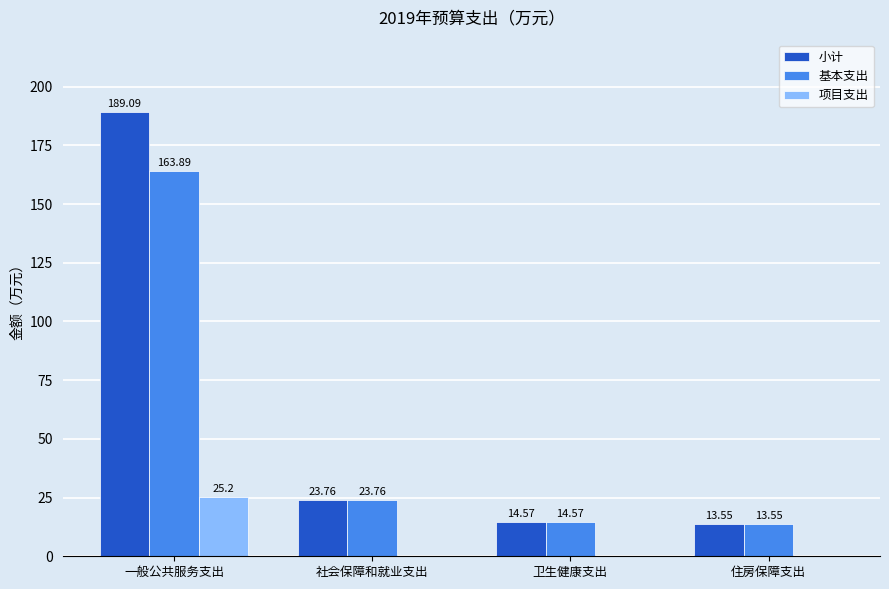

What is the total value across all series at 一般公共服务支出?

378.2